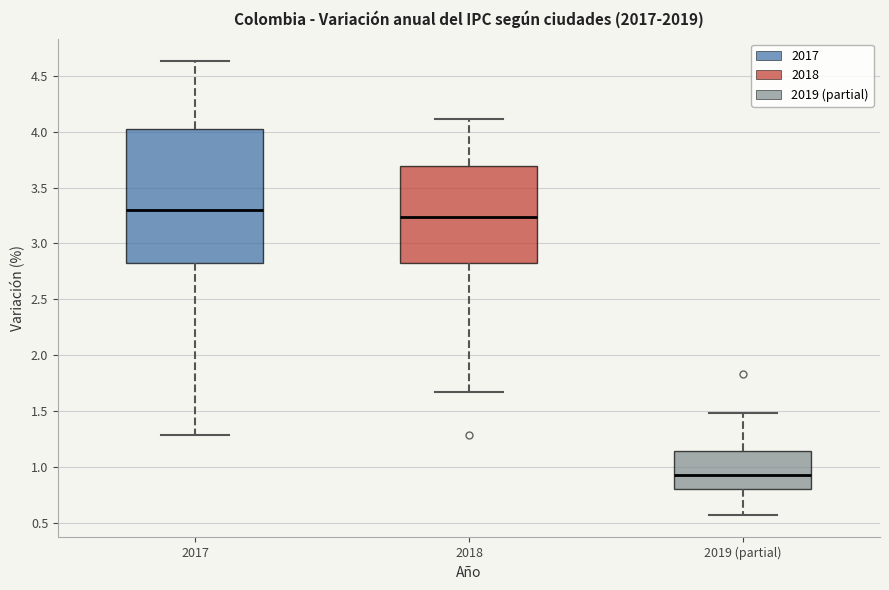

Which box is the tallest, from its lower edge to its upper edge?

2017